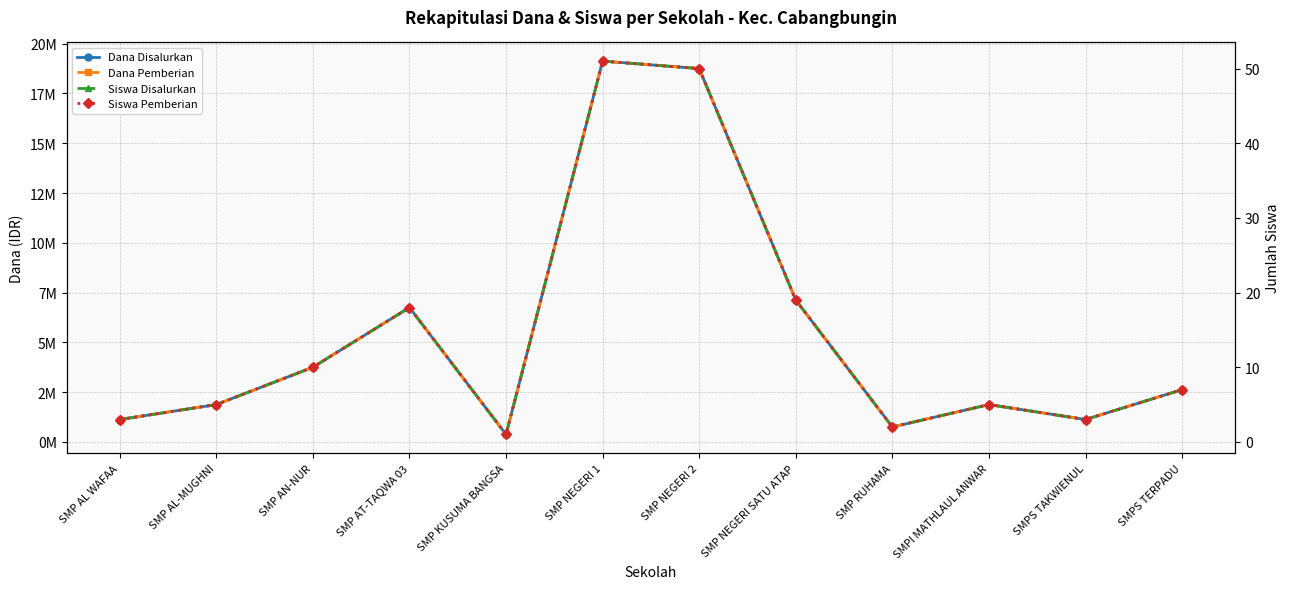

Which category has the highest value in the Dana Disalurkan series?

SMP NEGERI 1